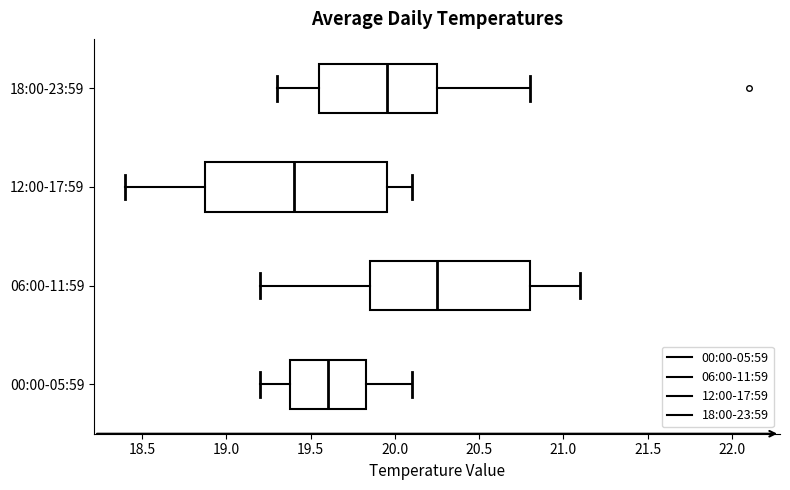

Reading bottom to top, read every box against the x-axis: the position of its median line, the range the box covers, and the ends of its whiskers. The values are not printed on the chart, so give them approximately, as read against the axis.

00:00-05:59: median 19.60, box 19.40 to 19.85, whiskers 19.20 to 20.10
06:00-11:59: median 20.25, box 19.85 to 20.80, whiskers 19.20 to 21.10
12:00-17:59: median 19.40, box 18.90 to 19.95, whiskers 18.40 to 20.10
18:00-23:59: median 19.95, box 19.55 to 20.25, whiskers 19.30 to 20.80